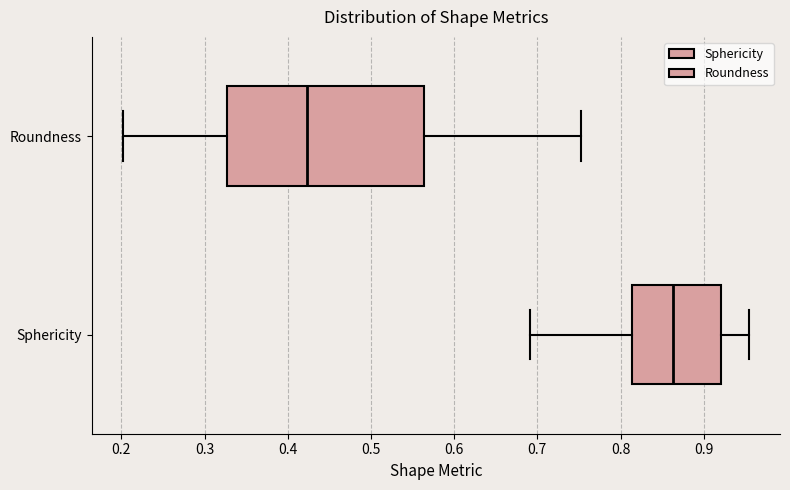

Reading bottom to top, transcribe this box plot: for each box, give where its median line is, the range the box spans, and where its two whiskers end, as read against the x-axis. The values are not printed on the chart, so give them approximately, as read against the axis.

Sphericity: median 0.86, box 0.81 to 0.92, whiskers 0.69 to 0.95
Roundness: median 0.42, box 0.33 to 0.56, whiskers 0.20 to 0.75